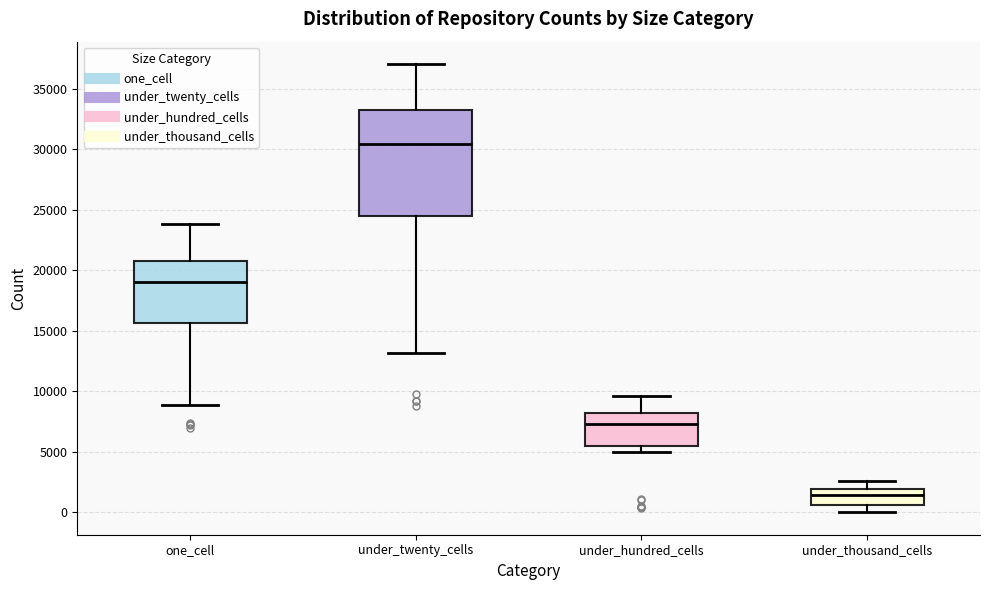

Which box's median line is the highest?

under_twenty_cells